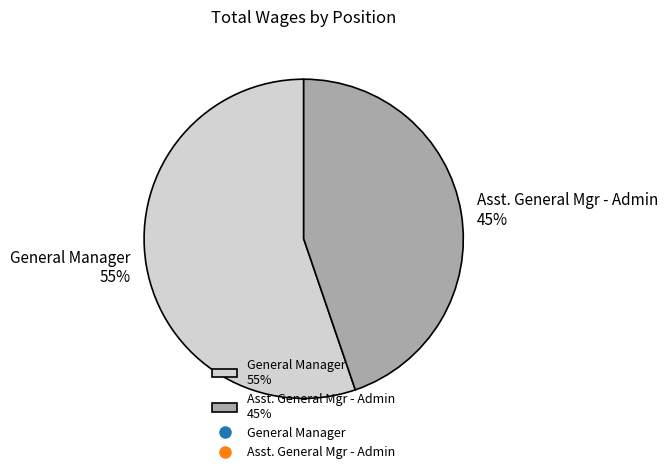

Count the number of slices in the pie.

2